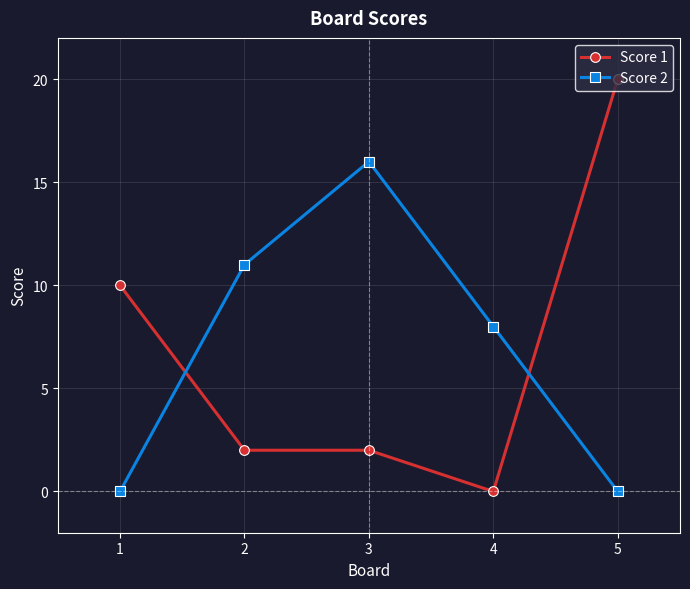

Count the number of categories in the chart.

5